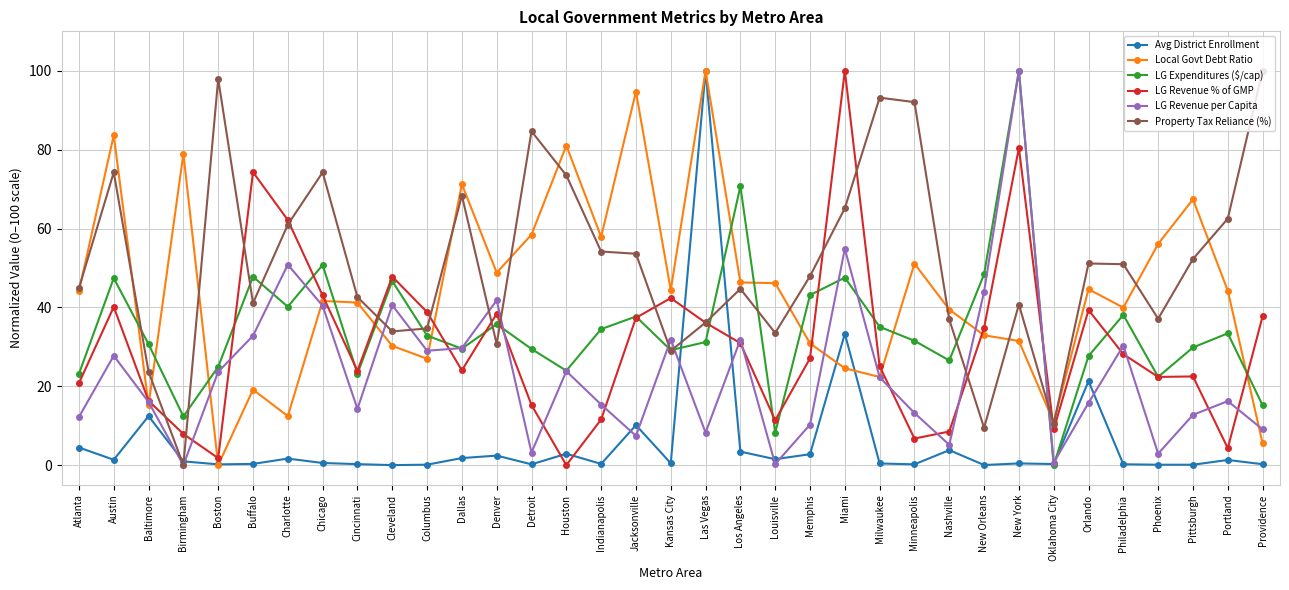

Is it true that LG Revenue per Capita equals 50.8 at Charlotte?

True